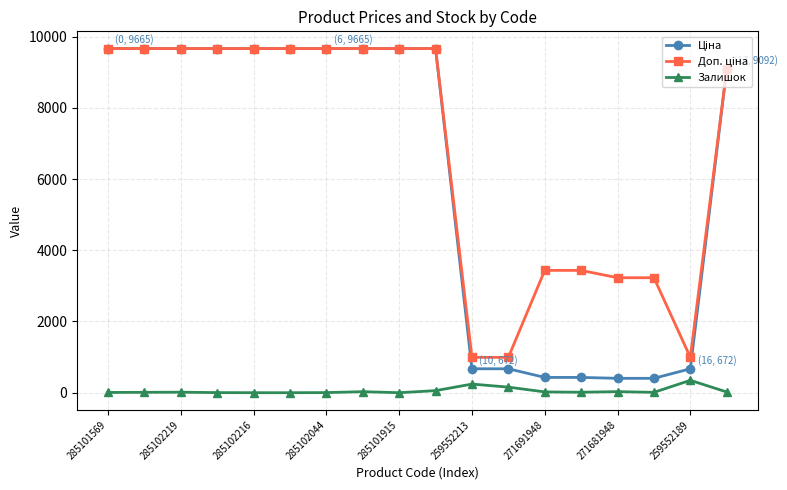

What is the maximum value shown in the chart?

9664.7